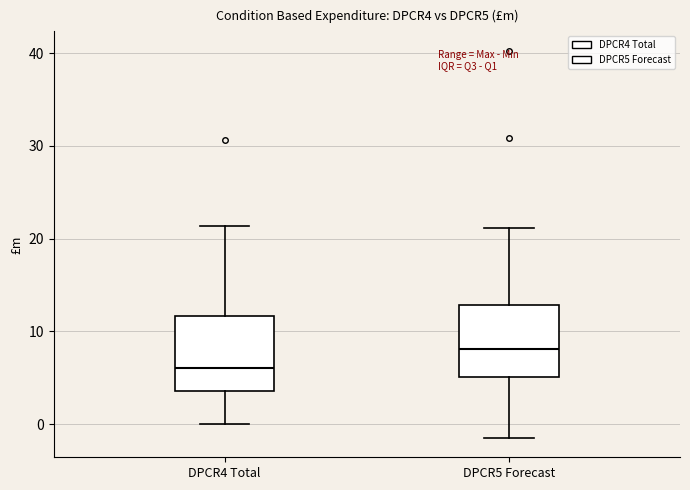

Where does the lower whisker of the box for DPCR4 Total end on the y-axis? The values are not printed on the chart, so give them approximately, as read against the axis.

0